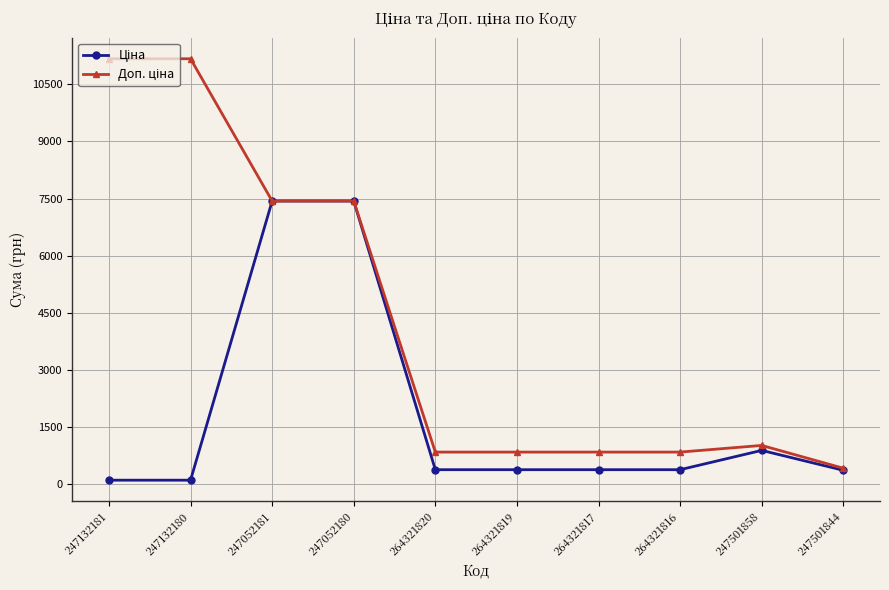

What is the total value across all series at 264321817?

1235.9